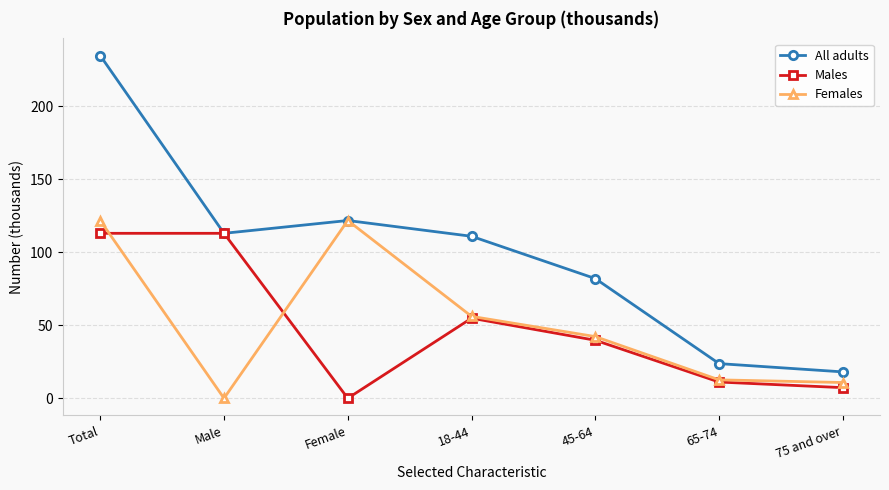

Which series changed the most between 18-44 and 65-74?

All adults